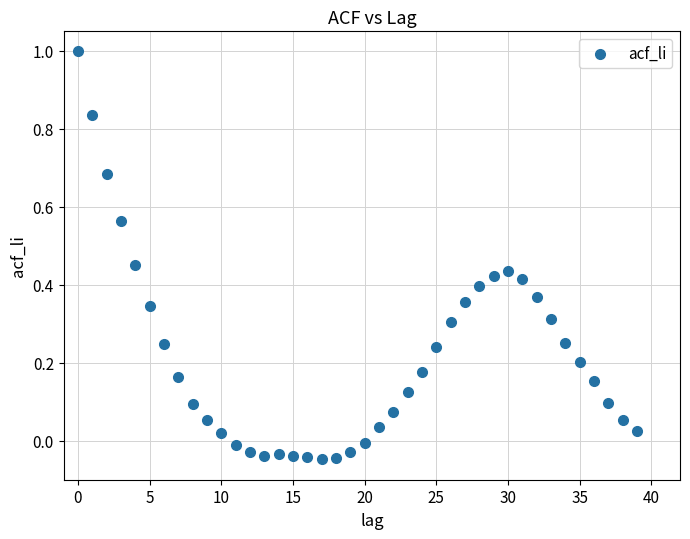

What is the range of Y values (max minus min)?

1.0